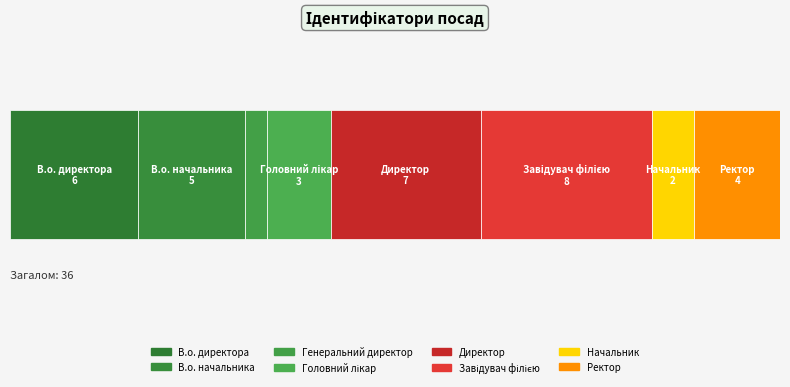

Reading left to right, list all the values displayed in this chart.

6	5	1	3	7	8	2	4